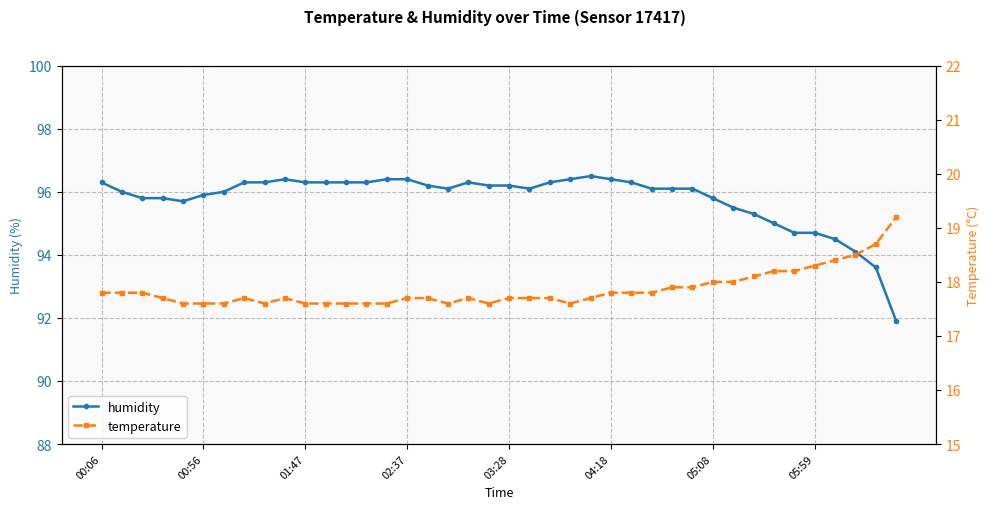

Where is the first local minimum for temperature?

8